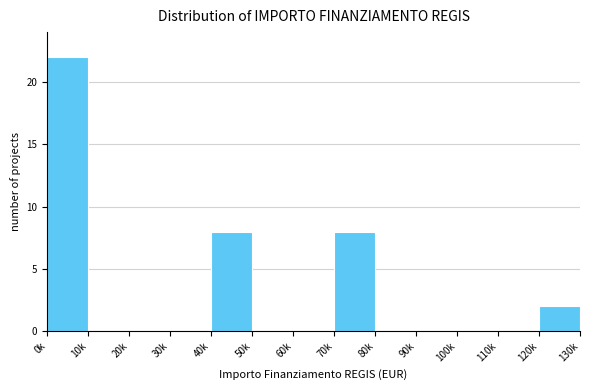

Reading right to left, list all the values displayed in this chart.

120k=2	110k=0	100k=0	90k=0	80k=0	70k=8	60k=0	50k=0	40k=8	30k=0	20k=0	10k=0	0k=22